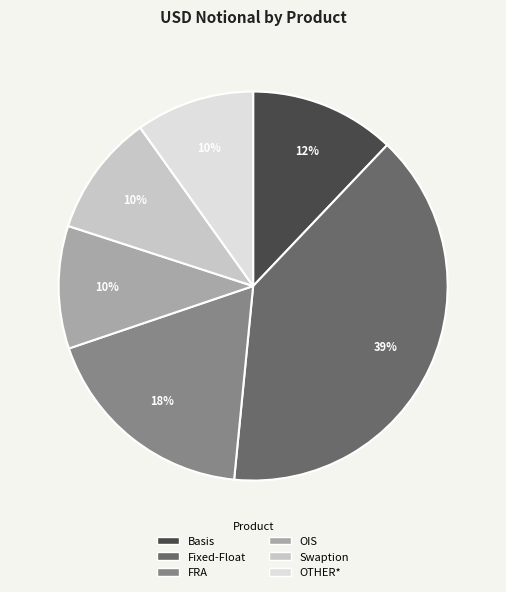

The Fixed-Float slice represents 39% of the pie. True or false?

True